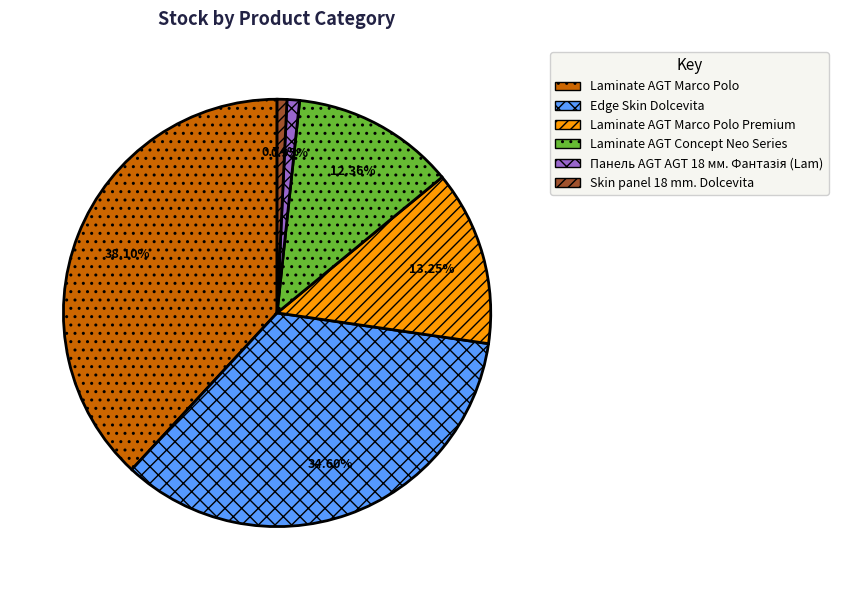

How many slices are in this pie chart?

6